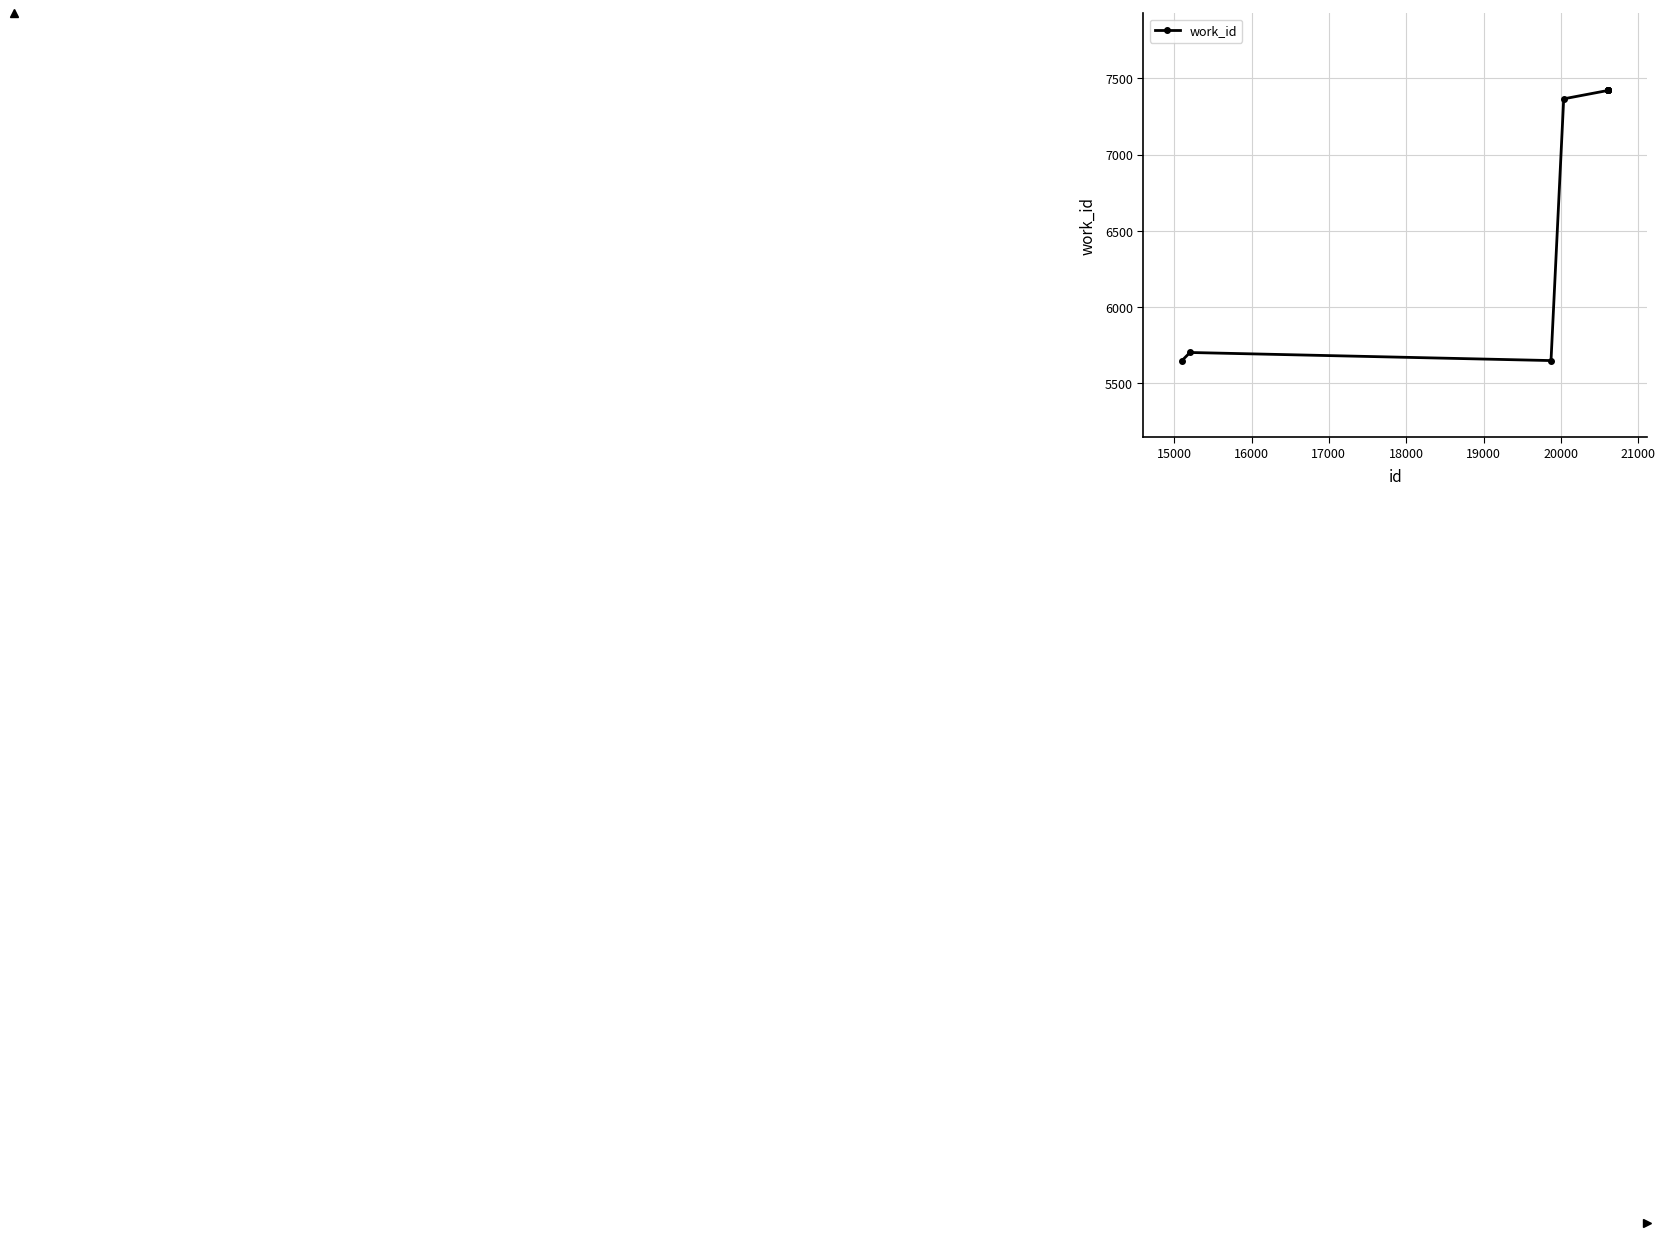

What is the value of the 3rd point from the left?

5650